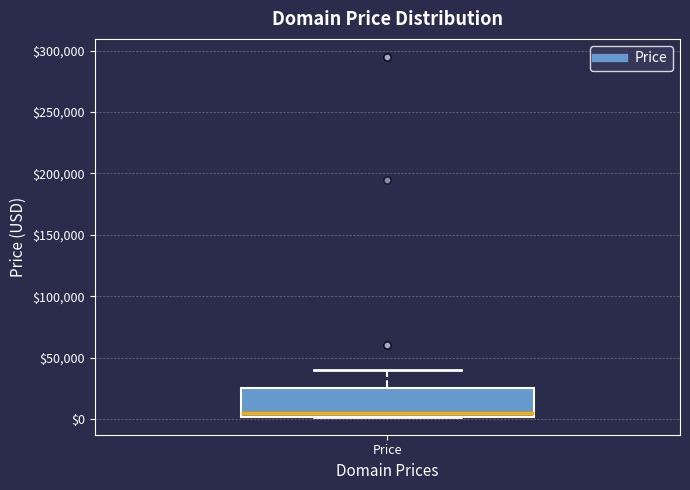

Transcribe this box plot: give where the median line is, the range the box spans, and where the two whiskers end, as read against the y-axis. The values are not printed on the chart, so give them approximately, as read against the axis.

median 5000, box 0 to 25000, whiskers 0 to 40000